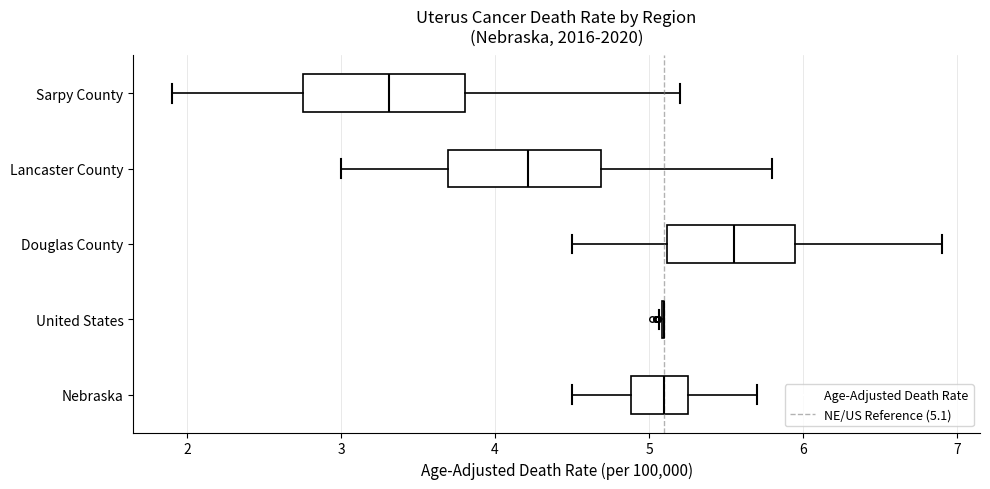

Where does the left whisker of the box for Sarpy County end on the x-axis? The values are not printed on the chart, so give them approximately, as read against the axis.

1.9